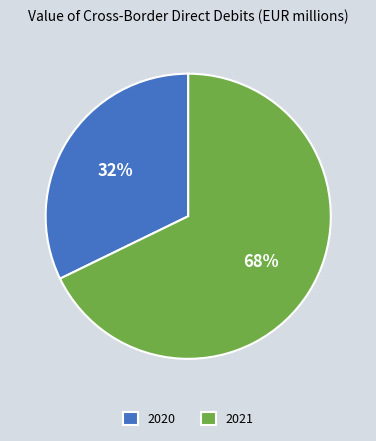

Do 2021 and 2020 together represent more than half of the pie?

Yes